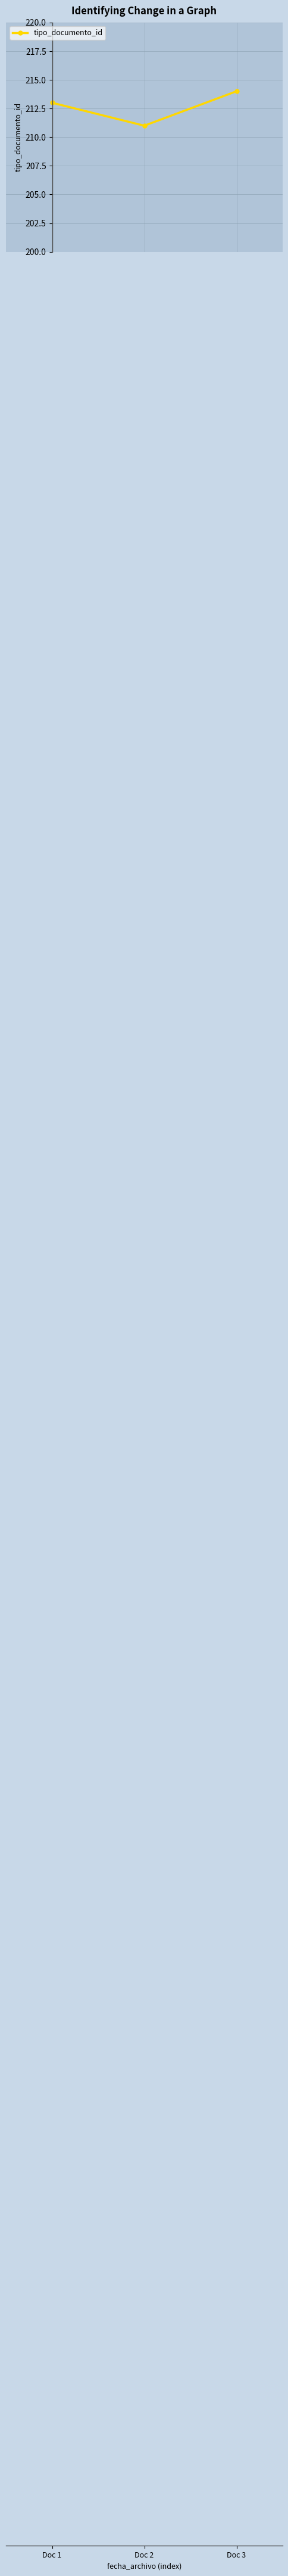

Approximately how many times larger is the value at Doc 2 compared to Doc 1?

1.0